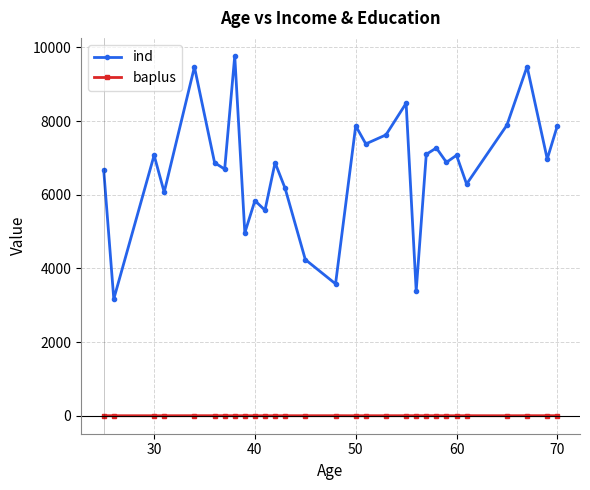

Count the number of data series in this chart.

2